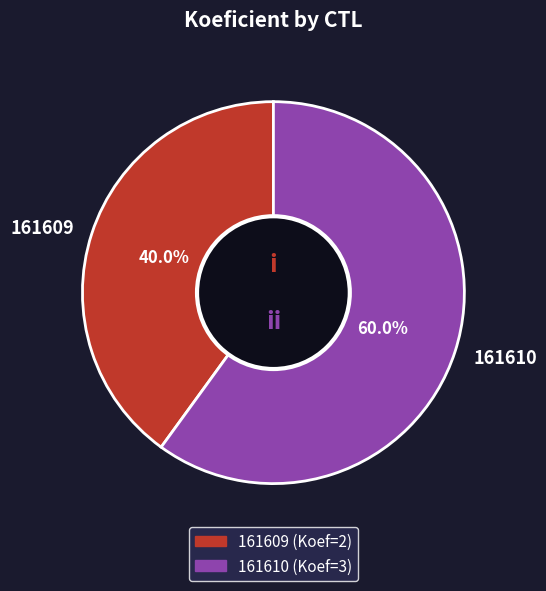

The 161610 slice represents 73% of the pie. True or false?

False